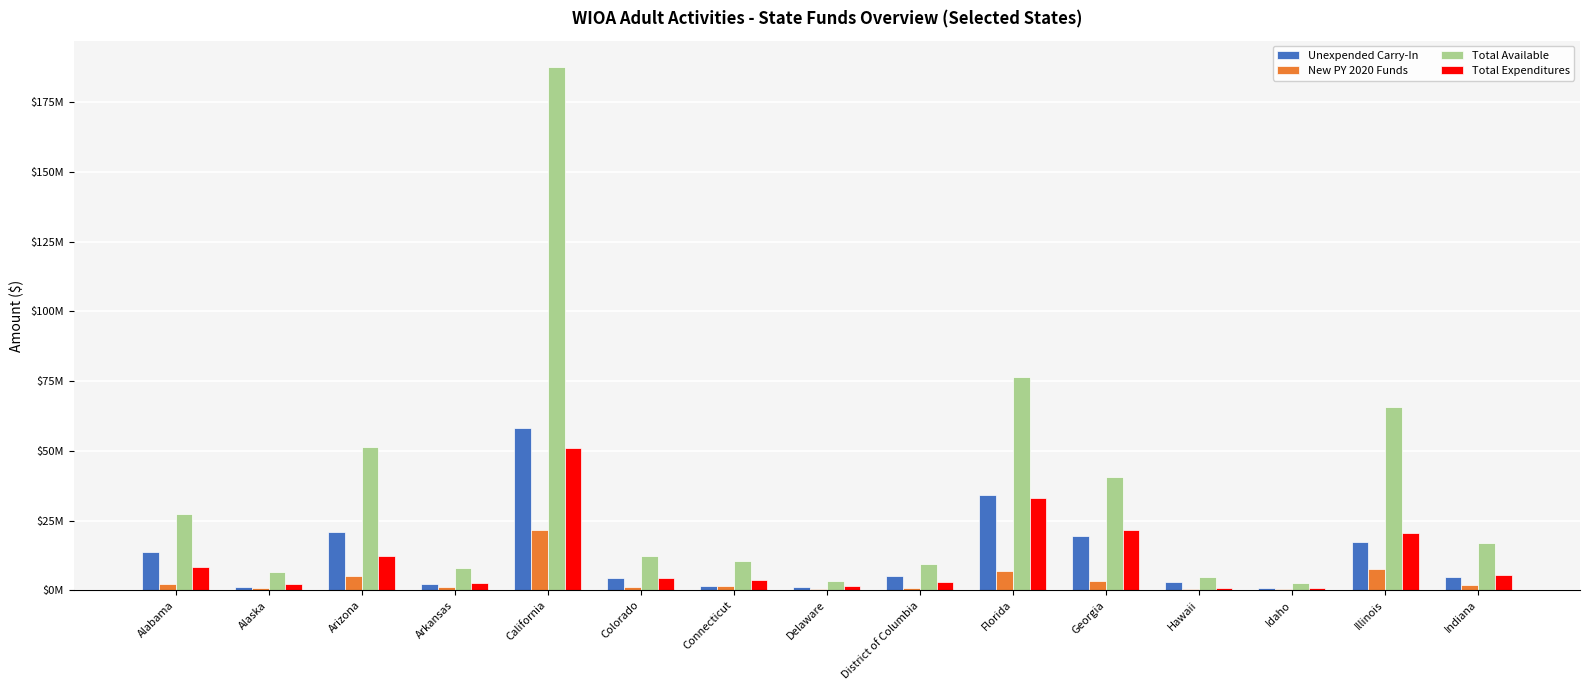

The Total Expenditures series shows 413992 at Hawaii. True or false?

False